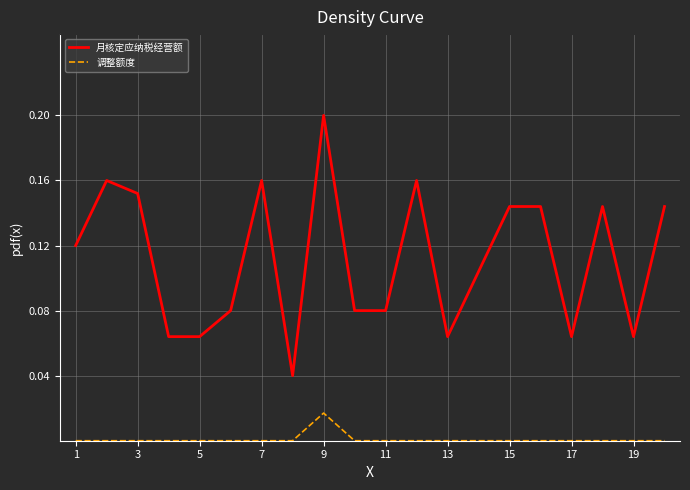

True or false: 月核定应纳税经营额 and 调整额度 cross at least once.

False